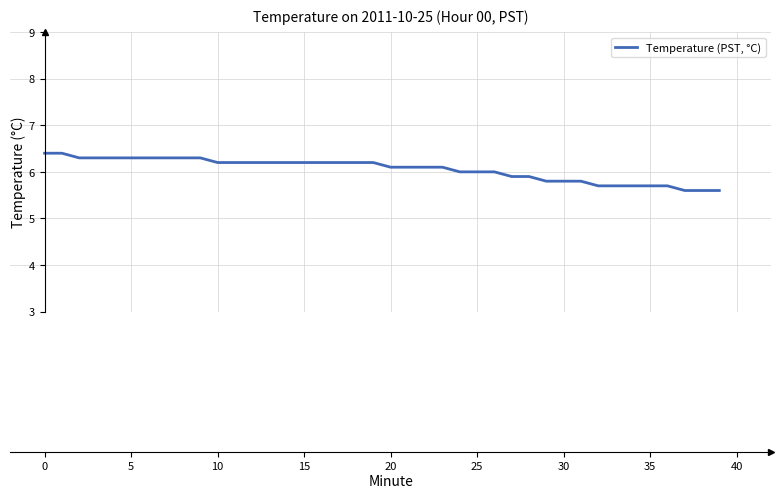

What is the smallest value displayed?

5.6